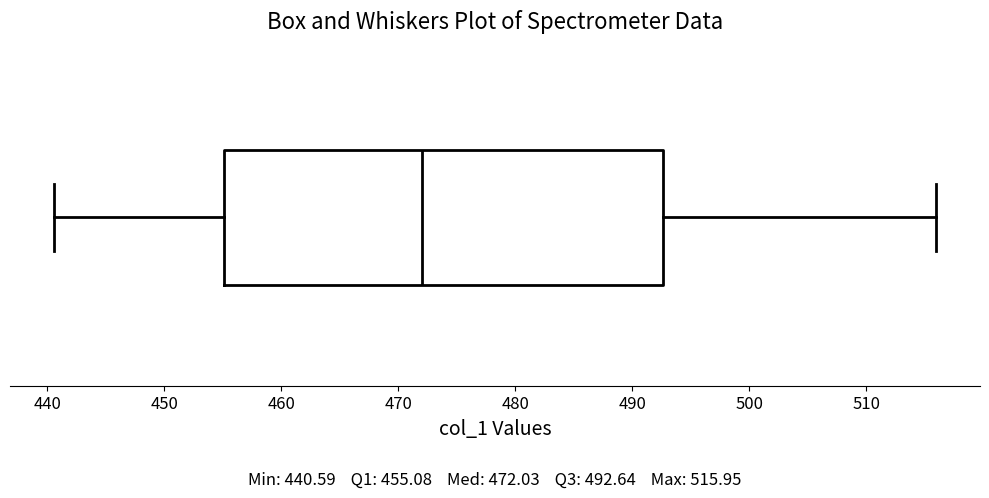

Transcribe this box plot: give where the median line is, the range the box spans, and where the two whiskers end, as read against the x-axis. The values are not printed on the chart, so give them approximately, as read against the axis.

median 472, box 455 to 493, whiskers 441 to 516